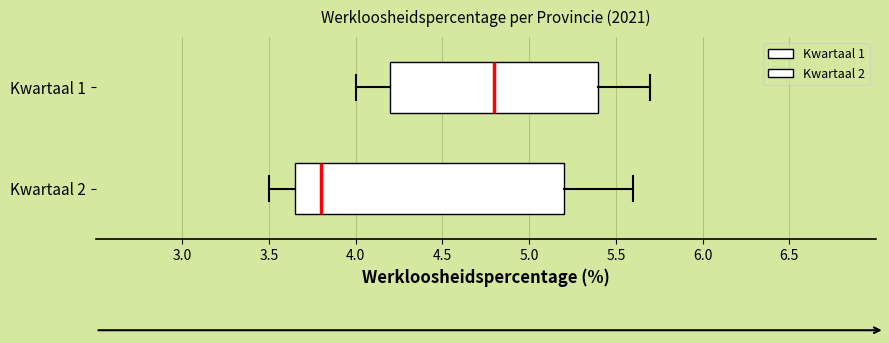

Reading bottom to top, read every box against the x-axis: the position of its median line, the range the box covers, and the ends of its whiskers. The values are not printed on the chart, so give them approximately, as read against the axis.

Kwartaal 2: median 3.80, box 3.65 to 5.20, whiskers 3.50 to 5.60
Kwartaal 1: median 4.80, box 4.20 to 5.40, whiskers 4.00 to 5.70